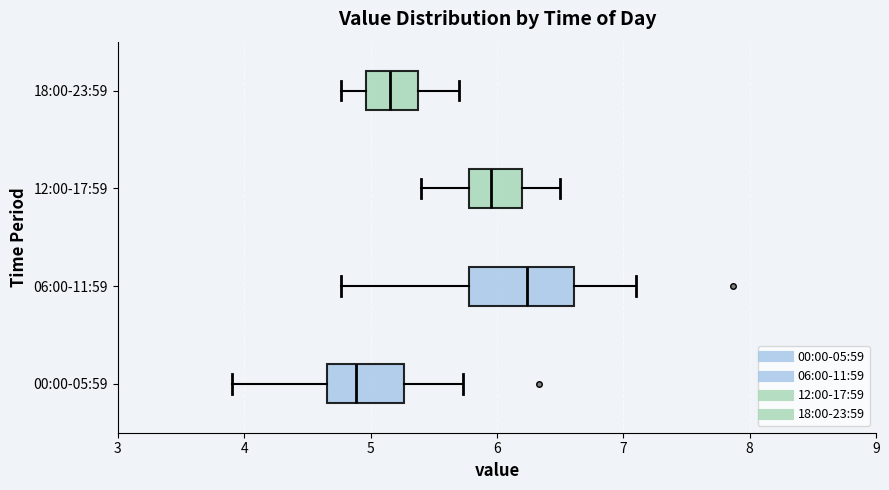

Where does the right whisker of the box for 00:00-05:59 end on the x-axis? The values are not printed on the chart, so give them approximately, as read against the axis.

5.7